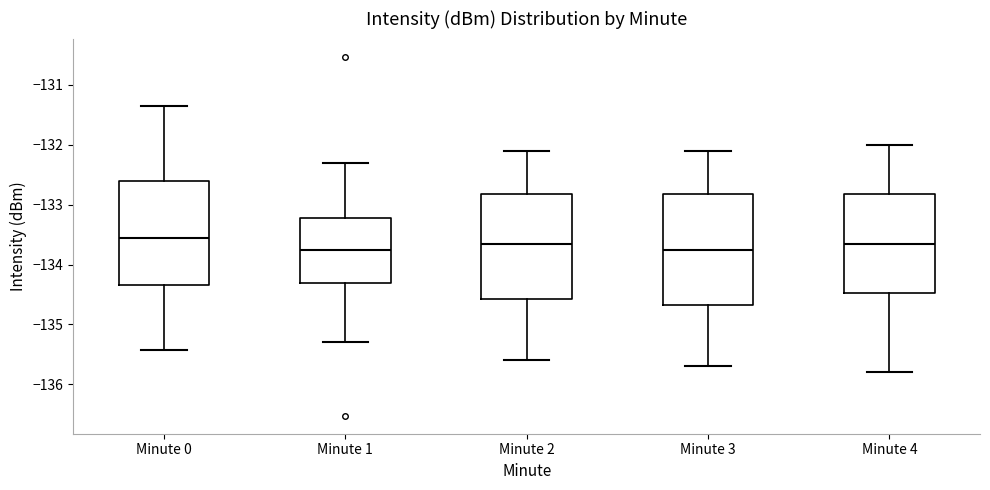

Reading left to right, transcribe this box plot: for each box, give where its median line is, the range the box spans, and where its two whiskers end, as read against the y-axis. The values are not printed on the chart, so give them approximately, as read against the axis.

Minute 0: median -133.6, box -134.3 to -132.6, whiskers -135.4 to -131.4
Minute 1: median -133.8, box -134.3 to -133.2, whiskers -135.3 to -132.3
Minute 2: median -133.6, box -134.6 to -132.8, whiskers -135.6 to -132.1
Minute 3: median -133.7, box -134.7 to -132.8, whiskers -135.7 to -132.1
Minute 4: median -133.6, box -134.5 to -132.8, whiskers -135.8 to -132.0